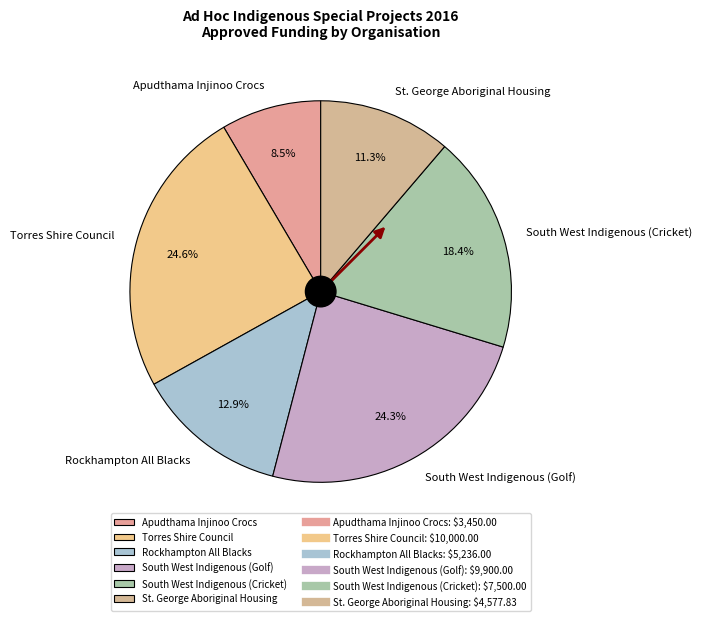

To the nearest percent, what is the difference between the Apudthama Injinoo Crocs and South West Indigenous (Cricket) slice percentages?

10%